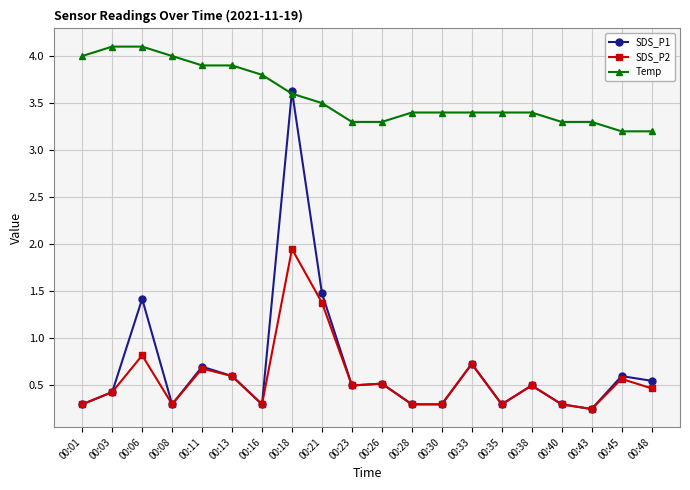

What is the highest value of the Temp series?

4.1